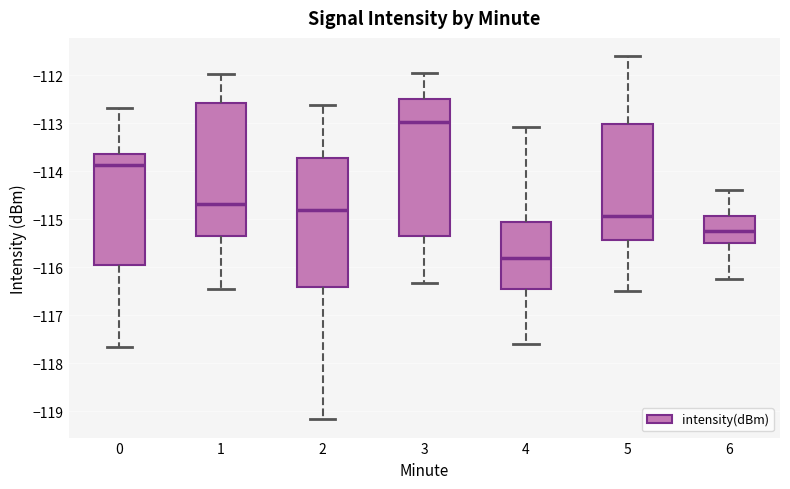

Which box's median line is the lowest?

4